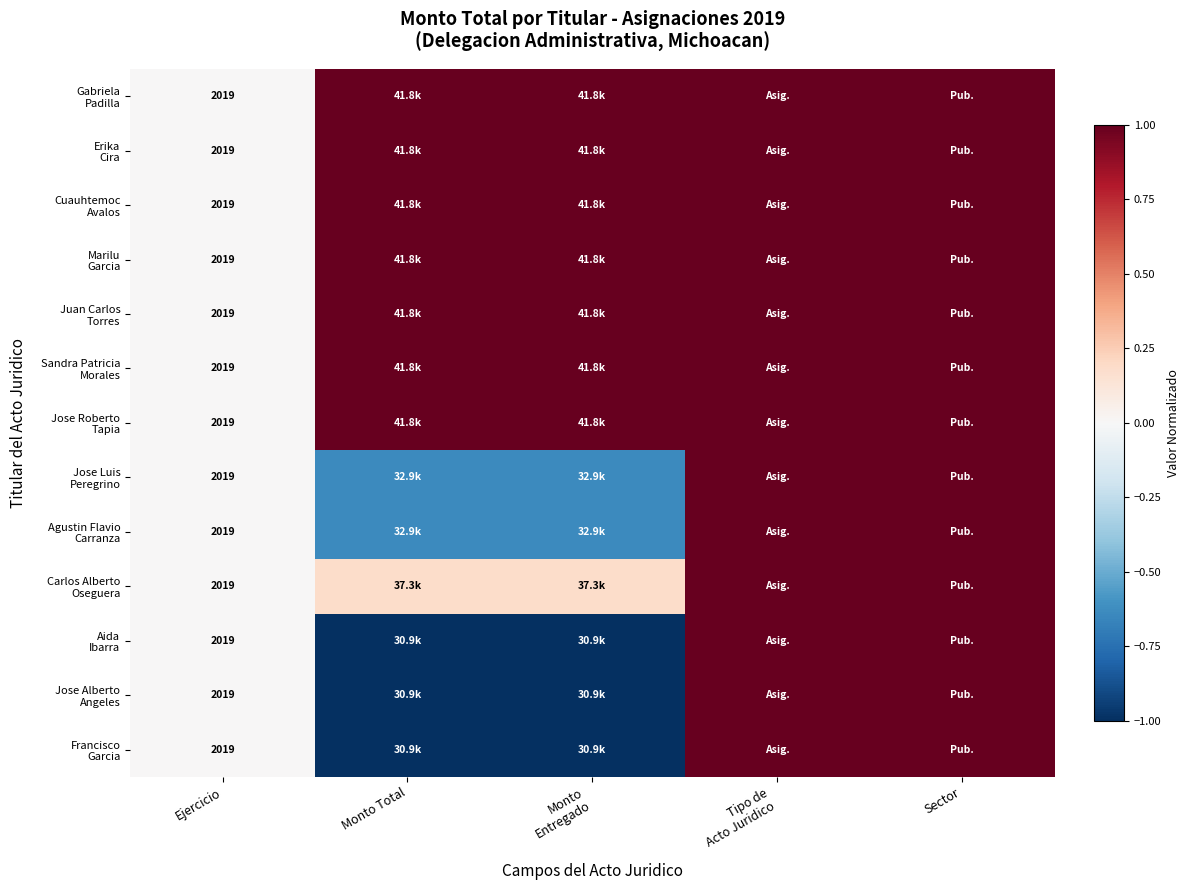

What is the difference between the maximum and second lowest values in the Carlos Alberto Oseguera series?

0.8